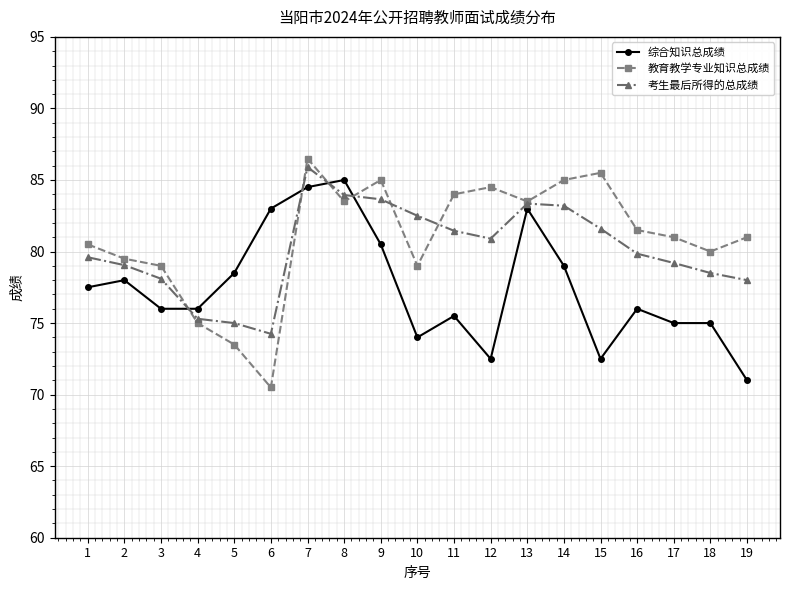

Where do 考生最后所得的总成绩 and 综合知识总成绩 first cross each other?

3 and 4